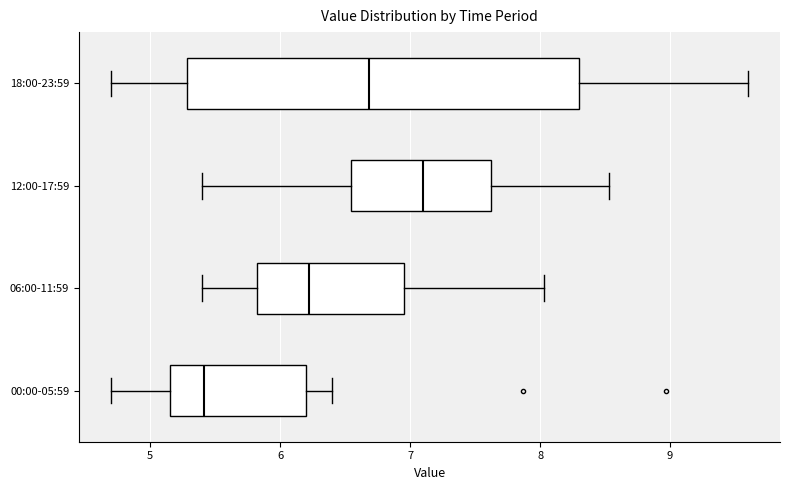

Reading bottom to top, read every box against the x-axis: the position of its median line, the range the box covers, and the ends of its whiskers. The values are not printed on the chart, so give them approximately, as read against the axis.

00:00-05:59: median 5.4, box 5.2 to 6.2, whiskers 4.7 to 6.4
06:00-11:59: median 6.2, box 5.8 to 7.0, whiskers 5.4 to 8.0
12:00-17:59: median 7.1, box 6.5 to 7.6, whiskers 5.4 to 8.5
18:00-23:59: median 6.7, box 5.3 to 8.3, whiskers 4.7 to 9.6